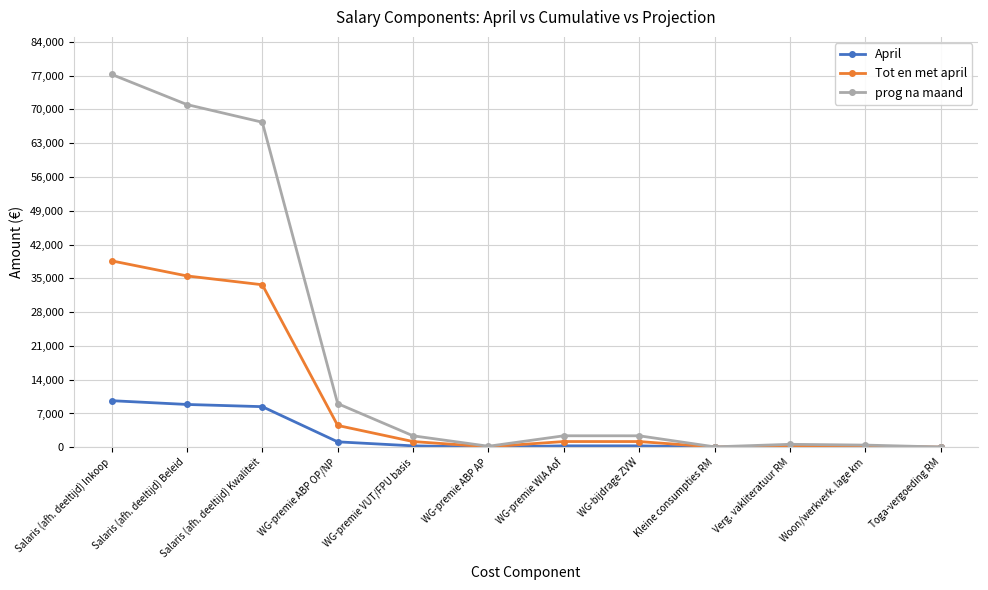

What is the greatest value displayed?

77243.2